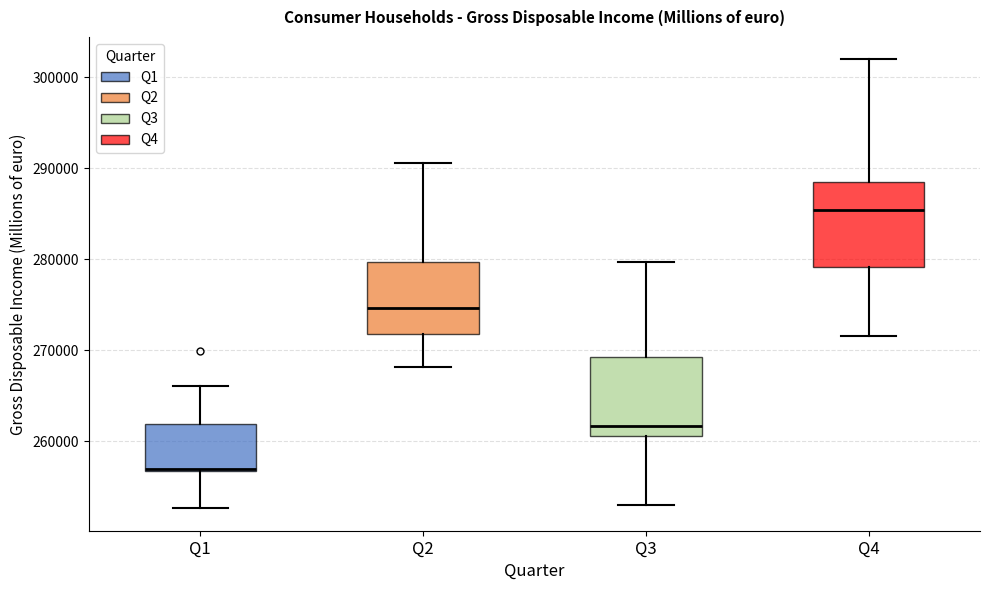

Which box's median line is the lowest?

Q1